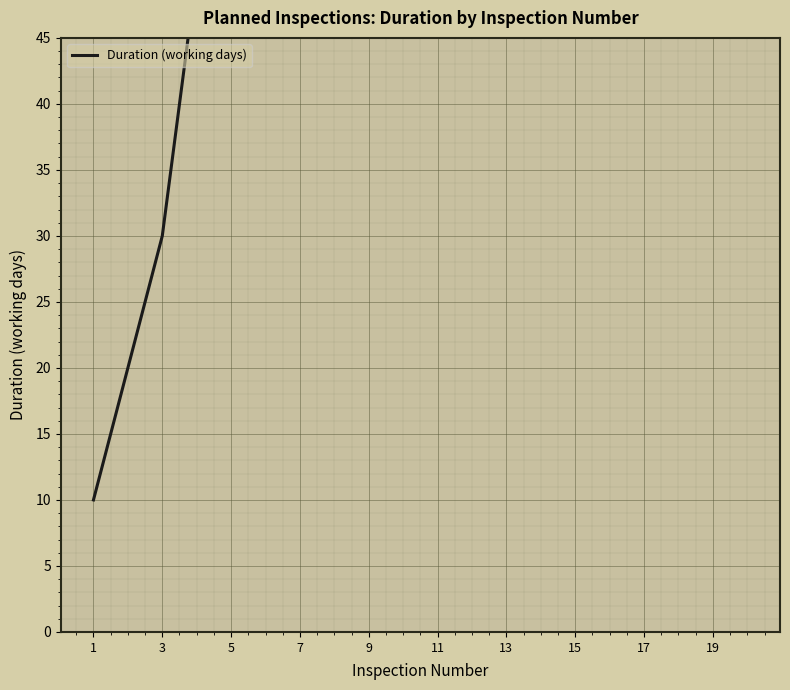

What value does the data have at 7?

50